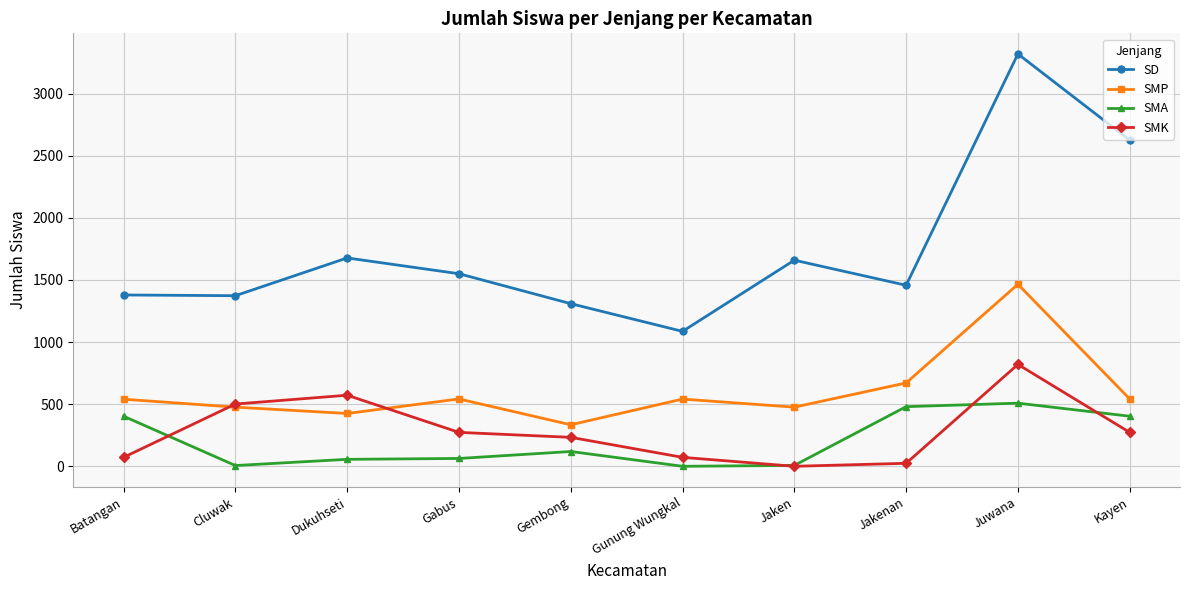

True or false: SMP and SMA cross at least once.

False